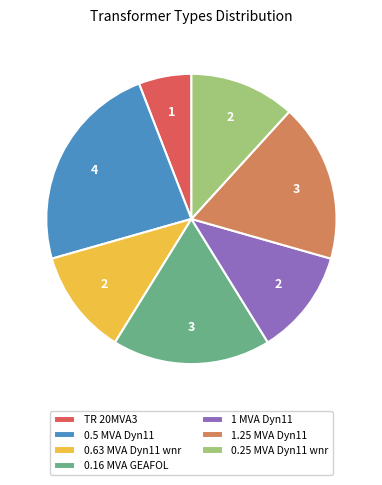

How many segments does this pie chart have?

7